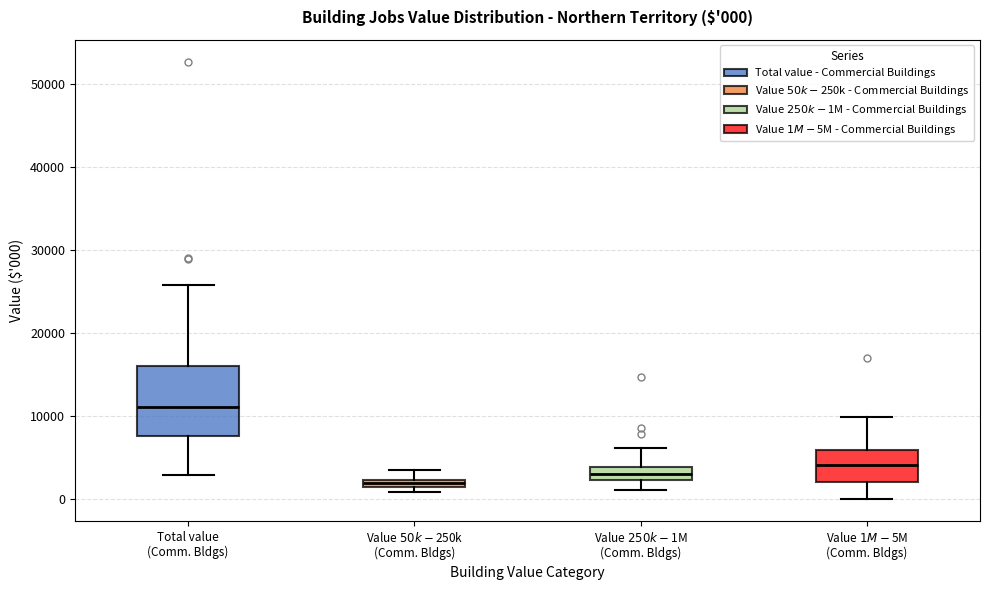

Comparing the boxes themselves (not the whiskers), which one is the tallest?

Total value (Comm. Bldgs)